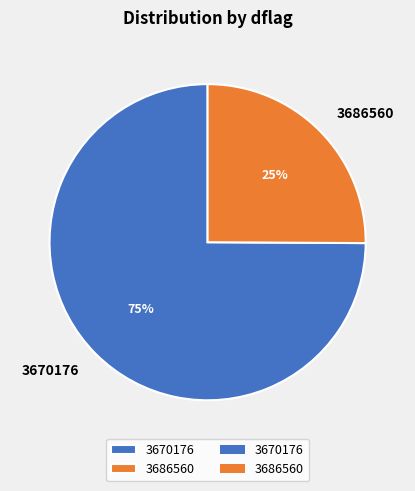

To the nearest percent, what is the difference between the 3670176 and 3686560 slice percentages?

50%